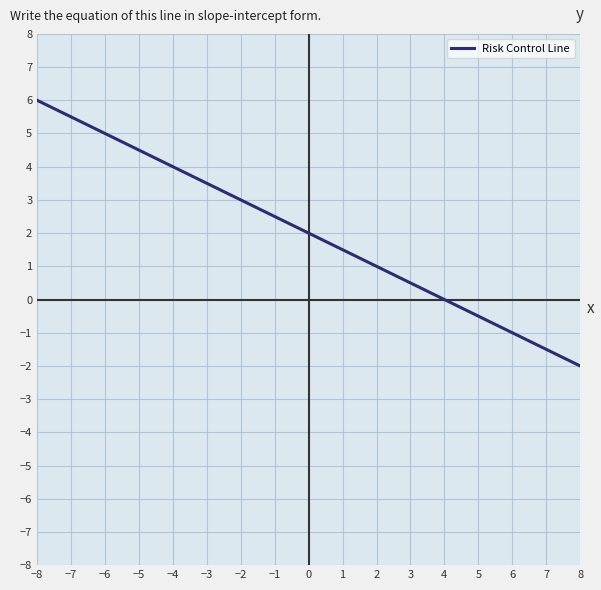

True or false: there are more than 1 points higher than both neighbors.

False